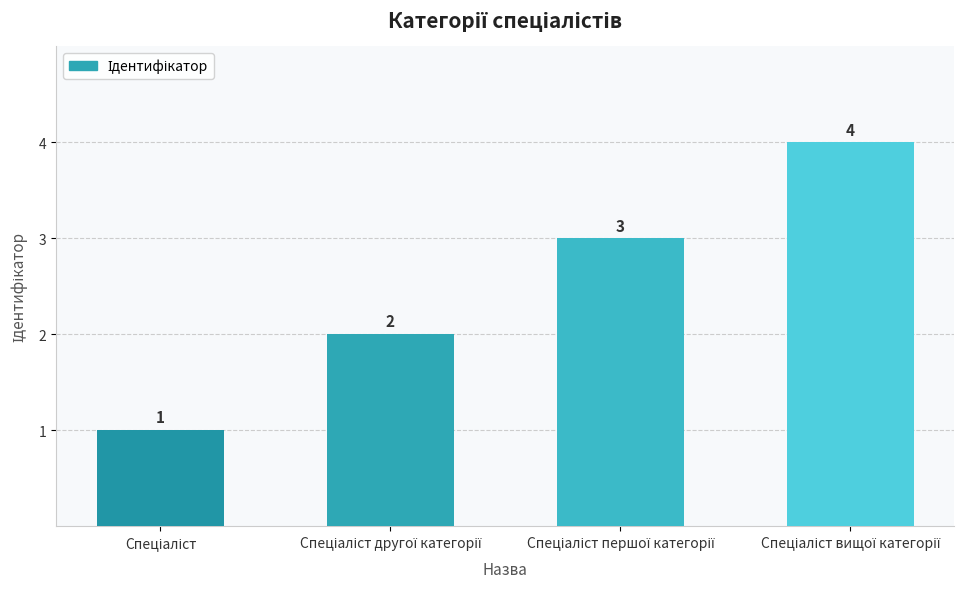

Reading left to right, what are all the values shown in this chart?

1	2	3	4